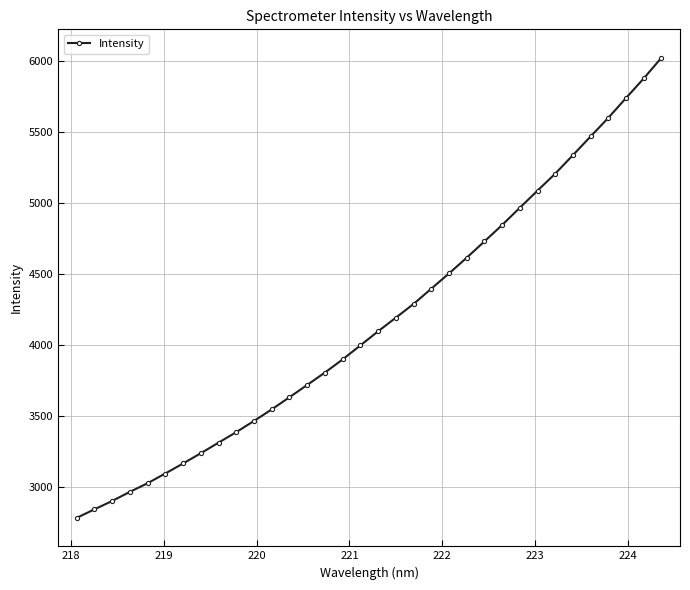

Reading right to left, extract all data points from this chart.

6024.0	5878.5	5740.6	5601.2	5470.1	5338.5	5208.1	5088.8	4968.0	4846.5	4730.9	4616.0	4505.5	4398.0	4290.7	4194.1	4098.1	3999.2	3900.4	3808.0	3720.8	3634.3	3548.7	3467.4	3388.6	3314.6	3240.1	3167.9	3097.4	3029.0	2968.1	2903.7	2845.0	2784.8